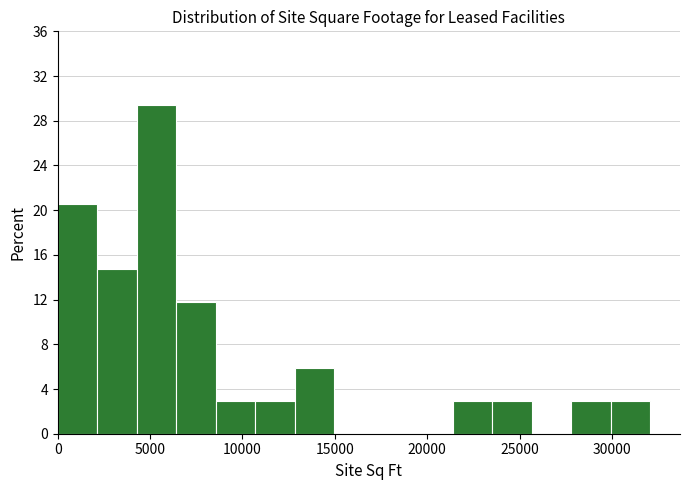

Reading left to right, transcribe this chart: for each bar, give the range it covers on the x-axis and its height. Neither the bar edges nor the heights are printed on the chart, so give them approximately, as read against the axes.

0 to 2000: 20.5
2000 to 4500: 14.5
4500 to 6500: 29.5
6500 to 8500: 12.0
8500 to 10500: 3.0
10500 to 13000: 3.0
13000 to 15000: 6.0
15000 to 17000: 0
17000 to 19000: 0
19000 to 21500: 0
21500 to 23500: 3.0
23500 to 25500: 3.0
25500 to 28000: 0
28000 to 30000: 3.0
30000 to 32000: 3.0